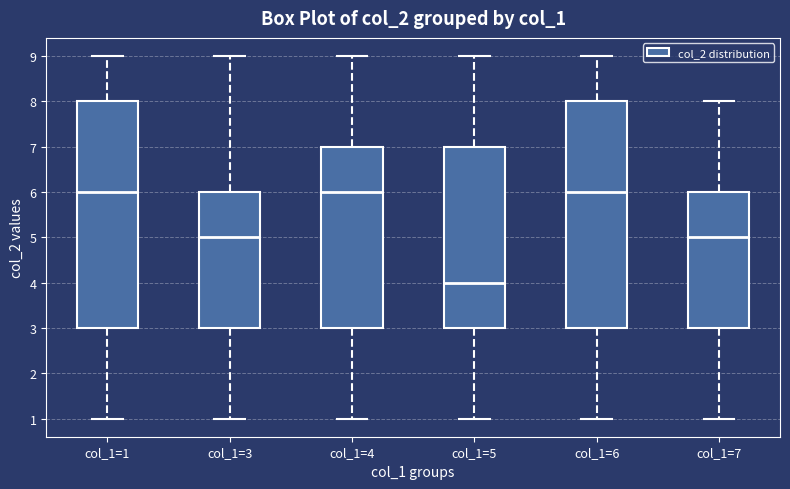

Reading left to right, transcribe this box plot: for each box, give where its median line is, the range the box spans, and where its two whiskers end, as read against the y-axis. The values are not printed on the chart, so give them approximately, as read against the axis.

col_1=1: median 6, box 3 to 8, whiskers 1 to 9
col_1=3: median 5, box 3 to 6, whiskers 1 to 9
col_1=4: median 6, box 3 to 7, whiskers 1 to 9
col_1=5: median 4, box 3 to 7, whiskers 1 to 9
col_1=6: median 6, box 3 to 8, whiskers 1 to 9
col_1=7: median 5, box 3 to 6, whiskers 1 to 8